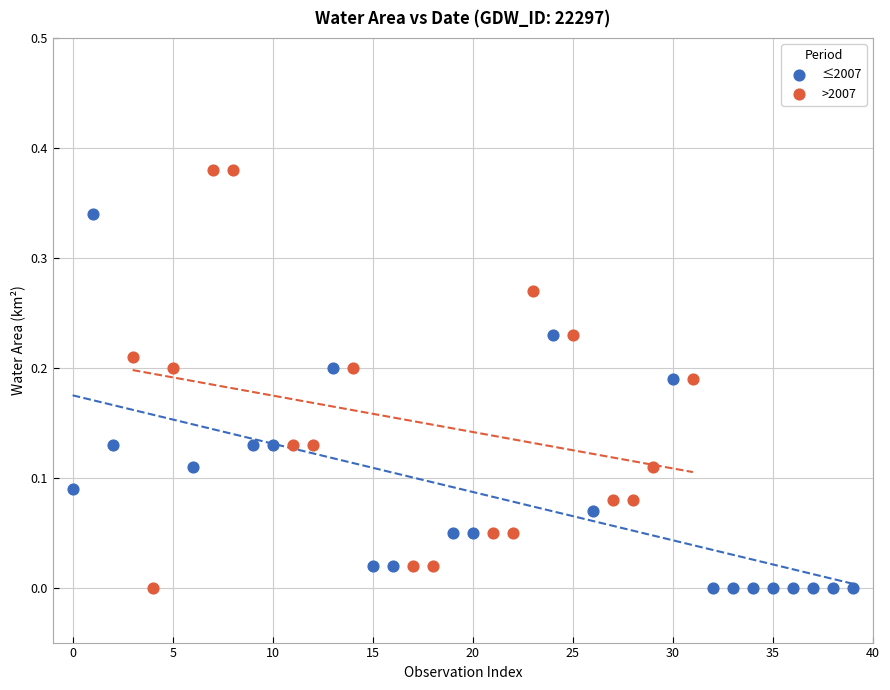

Which series contains the highest Y value?

>2007